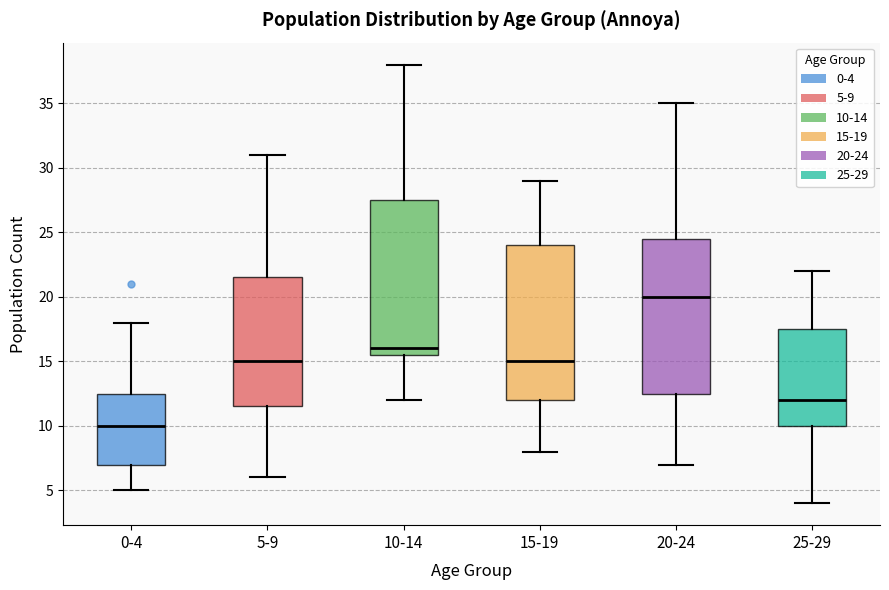

Reading left to right, read every box against the y-axis: the position of its median line, the range the box covers, and the ends of its whiskers. The values are not printed on the chart, so give them approximately, as read against the axis.

0-4: median 10.0, box 7.0 to 12.5, whiskers 5.0 to 18.0
5-9: median 15.0, box 11.5 to 21.5, whiskers 6.0 to 31.0
10-14: median 16.0, box 15.5 to 27.5, whiskers 12.0 to 38.0
15-19: median 15.0, box 12.0 to 24.0, whiskers 8.0 to 29.0
20-24: median 20.0, box 12.5 to 24.5, whiskers 7.0 to 35.0
25-29: median 12.0, box 10.0 to 17.5, whiskers 4.0 to 22.0